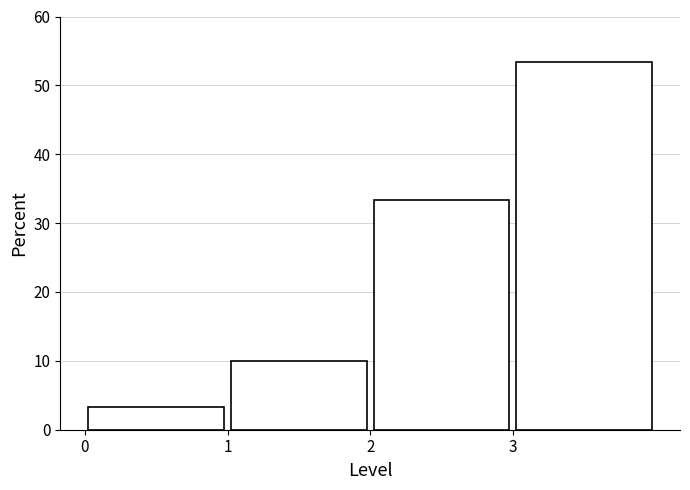

Reading left to right, list every bar in this chart as the range it spans on the x-axis followed by its height. The values are not printed on the chart, so give them approximately, as read against the axis.

0 to 1: 3
1 to 2: 10
2 to 3: 33
3 to 4: 53